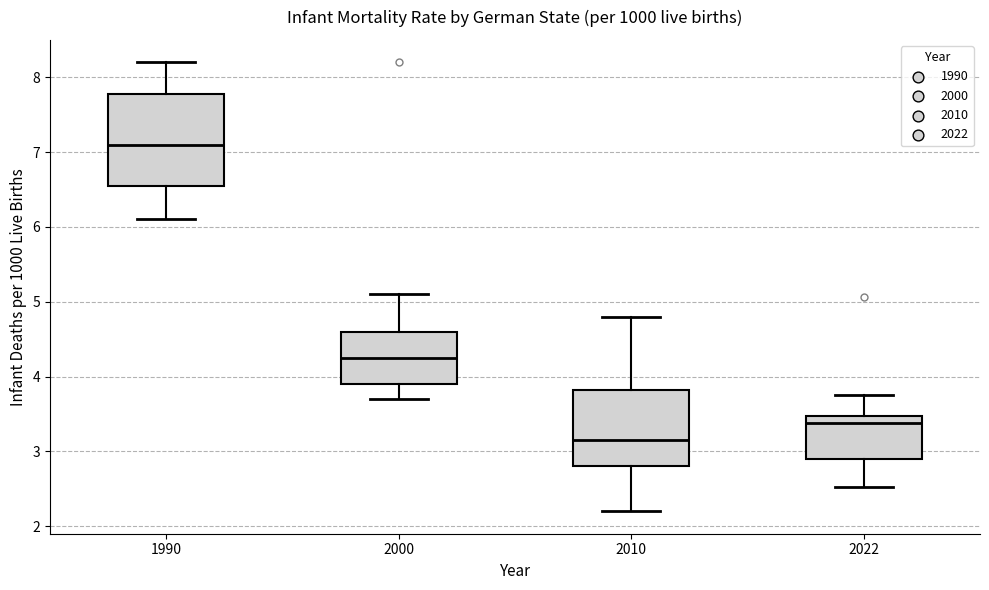

Which box's median line is the highest?

1990